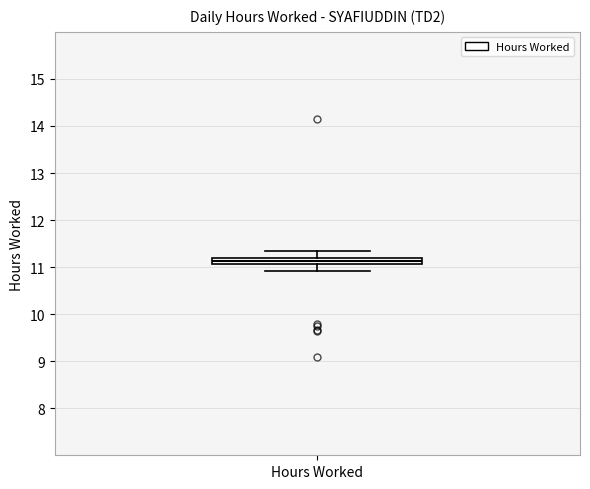

Where is the lower edge of the box for Hours Worked on the y-axis? The values are not printed on the chart, so give them approximately, as read against the axis.

11.1